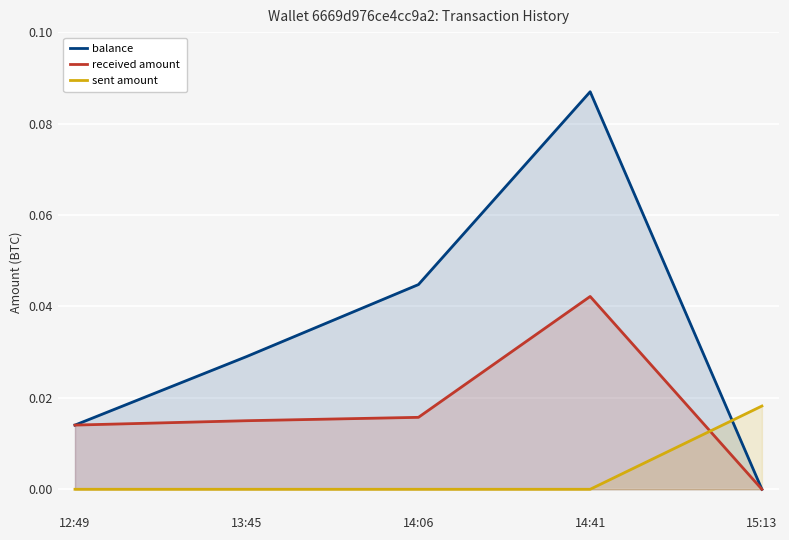

At which category does the chart reach its minimum across all series?

15:13